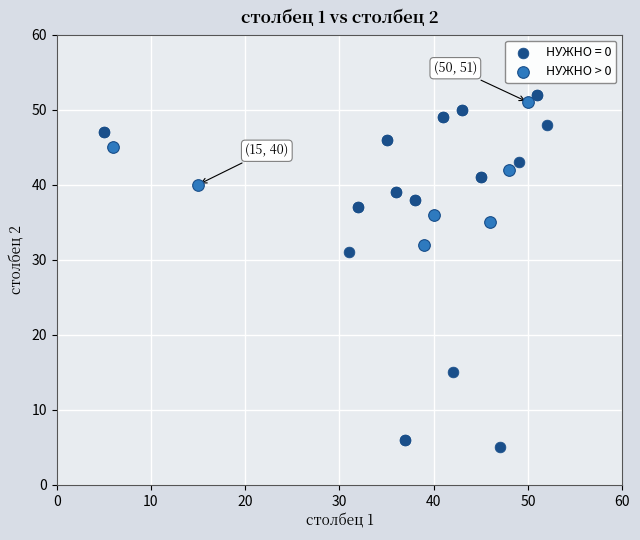

Which series reaches the minimum Y coordinate?

НУЖНО = 0